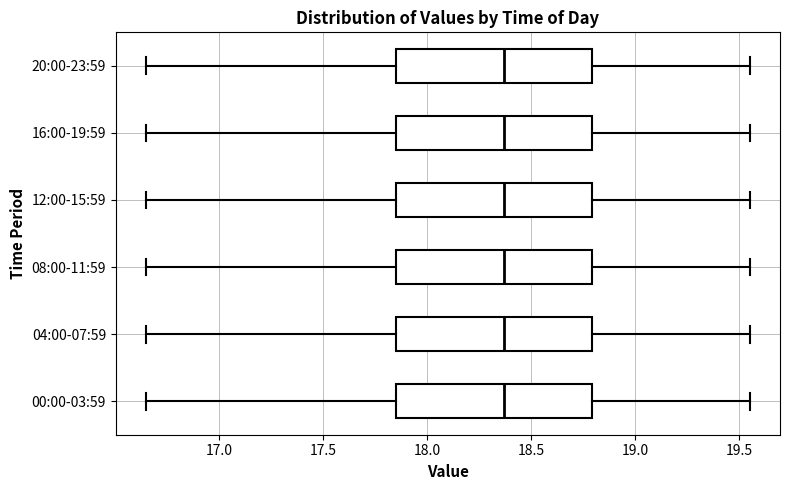

Reading bottom to top, transcribe this box plot: for each box, give where its median line is, the range the box spans, and where its two whiskers end, as read against the x-axis. The values are not printed on the chart, so give them approximately, as read against the axis.

00:00-03:59: median 18.35, box 17.85 to 18.80, whiskers 16.65 to 19.55
04:00-07:59: median 18.35, box 17.85 to 18.80, whiskers 16.65 to 19.55
08:00-11:59: median 18.35, box 17.85 to 18.80, whiskers 16.65 to 19.55
12:00-15:59: median 18.35, box 17.85 to 18.80, whiskers 16.65 to 19.55
16:00-19:59: median 18.35, box 17.85 to 18.80, whiskers 16.65 to 19.55
20:00-23:59: median 18.35, box 17.85 to 18.80, whiskers 16.65 to 19.55